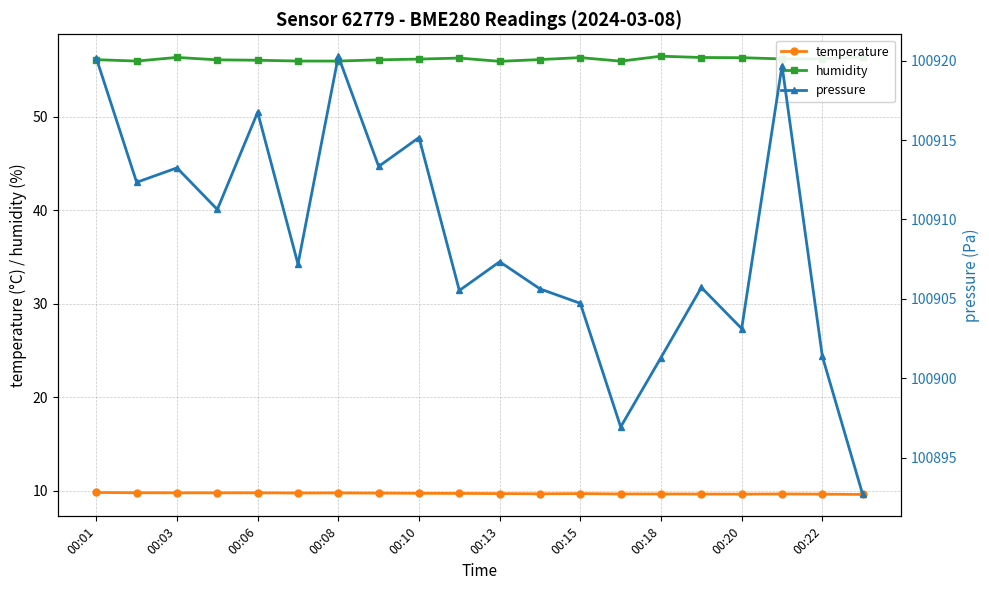

True or false: temperature has more than 2 interior local peaks.

True